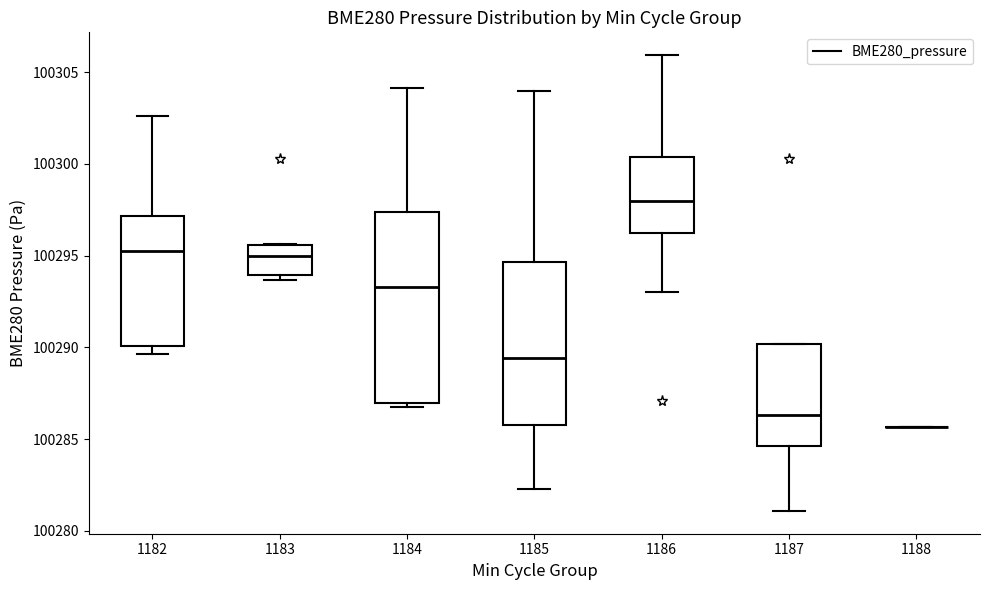

Where does the lower whisker of the box at x = 1185 end on the y-axis? The values are not printed on the chart, so give them approximately, as read against the axis.

100282.5